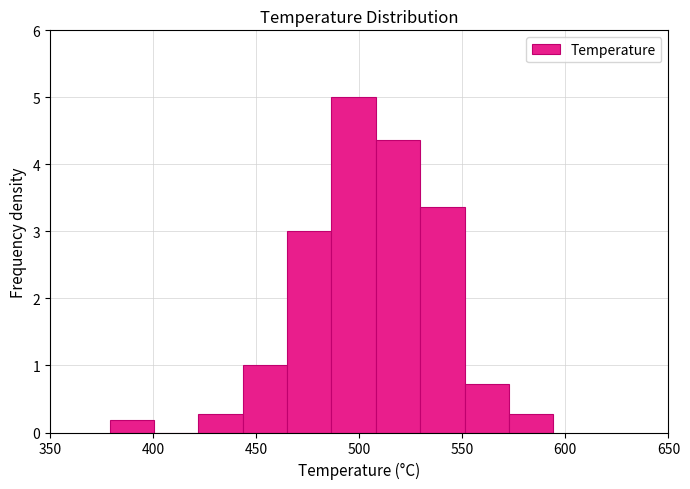

Reading left to right, list every bar in this chart as the range it spans on the x-axis followed by its height. Neither the bar edges nor the heights are printed on the chart, so give them approximately, as read against the axes.

380 to 400: 0.2
400 to 420: 0
420 to 445: 0.3
445 to 465: 1.0
465 to 485: 3.0
485 to 510: 5.0
510 to 530: 4.4
530 to 550: 3.4
550 to 575: 0.7
575 to 595: 0.3